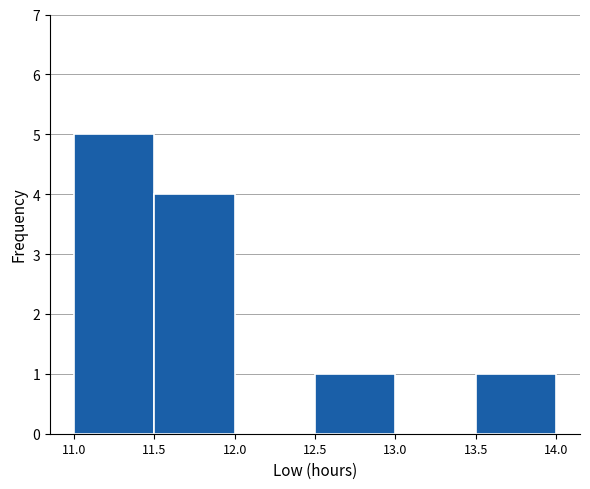

Over which range of the x-axis is the bar tallest?

11.0 to 11.5